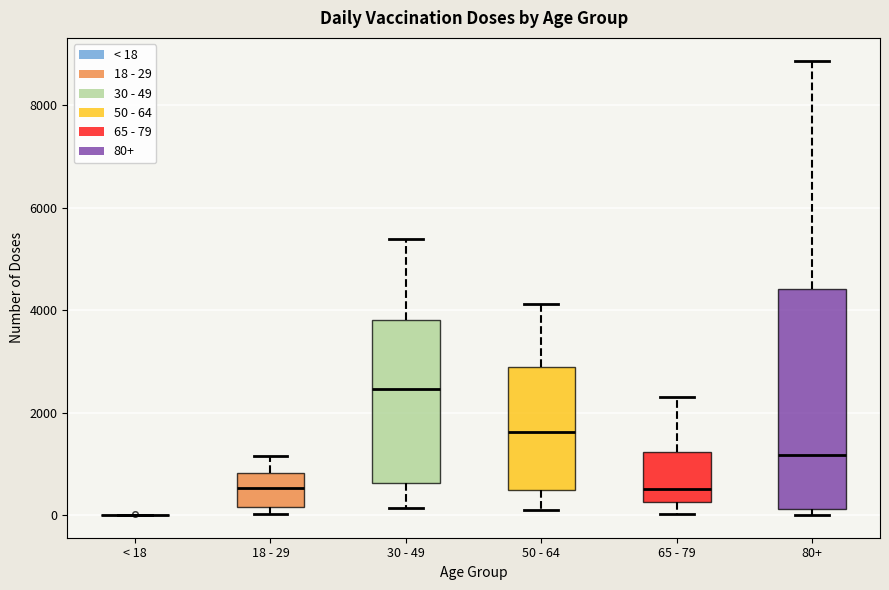

Reading left to right, transcribe this box plot: for each box, give where its median line is, the range the box spans, and where its two whiskers end, as read against the y-axis. The values are not printed on the chart, so give them approximately, as read against the axis.

< 18: box collapsed to a line at 0, whiskers 0 to 0
18 - 29: median 600, box 200 to 800, whiskers 0 to 1200
30 - 49: median 2400, box 600 to 3800, whiskers 200 to 5400
50 - 64: median 1600, box 400 to 2800, whiskers 0 to 4200
65 - 79: median 600, box 200 to 1200, whiskers 0 to 2200
80+: median 1200, box 200 to 4400, whiskers 0 to 8800